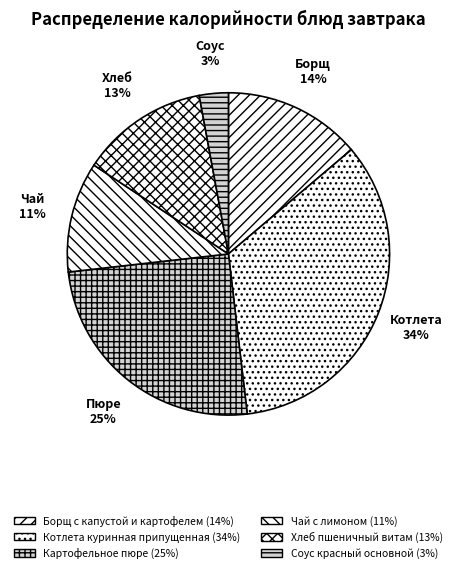

What percentage is NOT represented by Котлета куринная припущенная?

65.7%